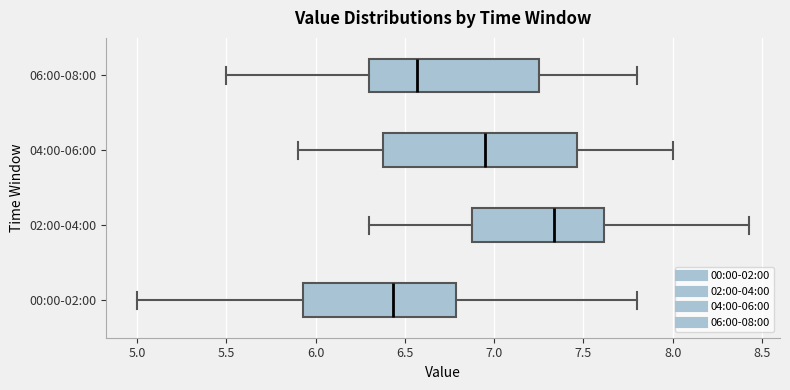

Comparing the boxes themselves (not the whiskers), which one is the widest?

04:00-06:00